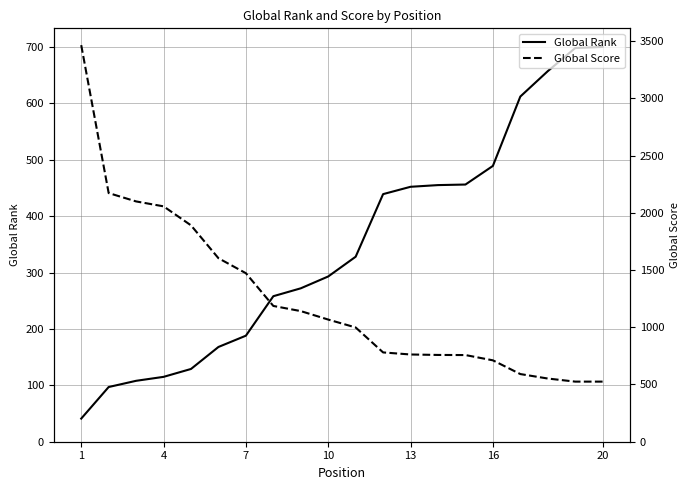

What are all the series names shown in the legend?

Global Rank, Global Score